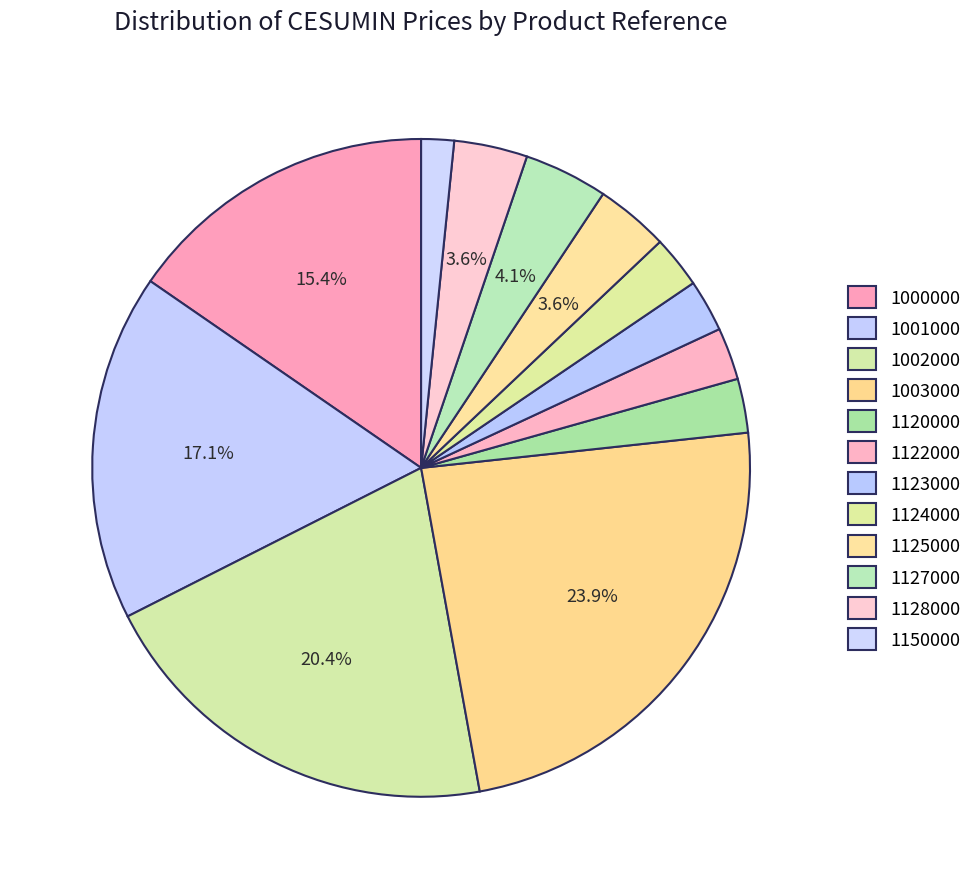

Rank the categories by value from lowest to highest.

1150000, 1122000, 1123000, 1124000, 1120000, 1125000, 1128000, 1127000, 1000000, 1001000, 1002000, 1003000